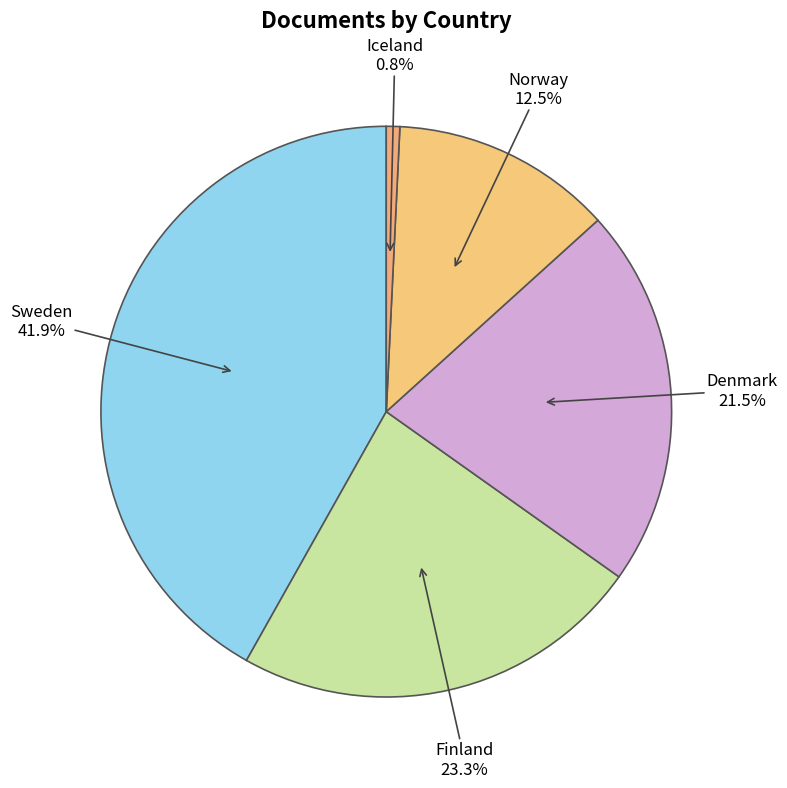

Which slice is the largest?

Sweden